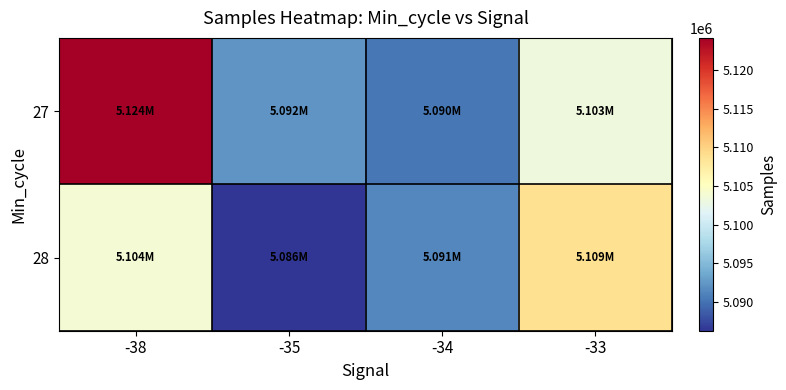

At how many categories does at least one series exceed 5118579?

1